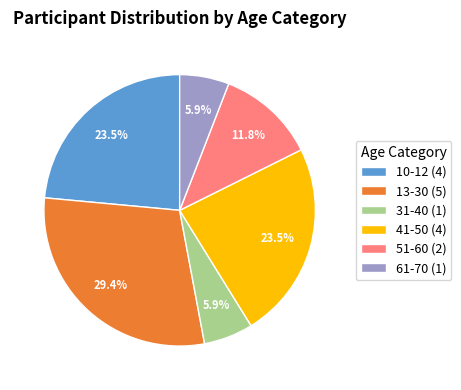

Between 13-30 (5) and 41-50 (4), which is larger?

13-30 (5)